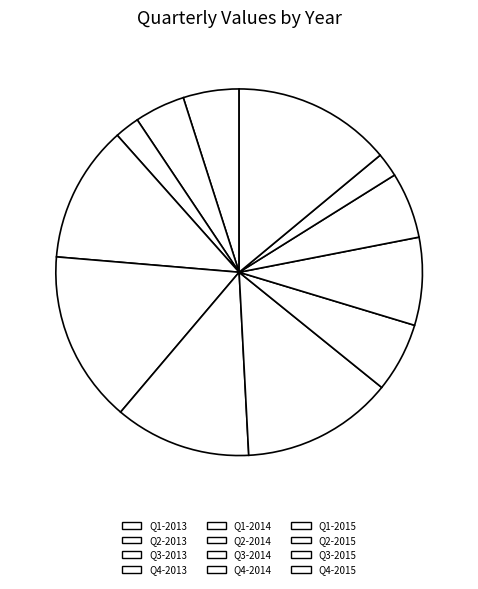

To the nearest percent, what percentage of the pie is Q1-2015?

8%